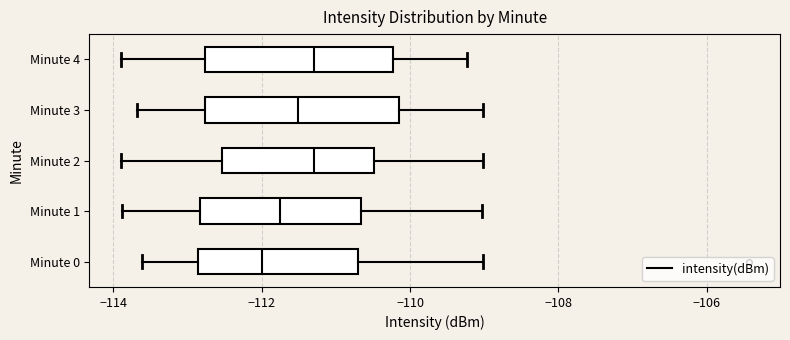

Reading bottom to top, read every box against the x-axis: the position of its median line, the range the box covers, and the ends of its whiskers. The values are not printed on the chart, so give them approximately, as read against the axis.

Minute 0: median -112.0, box -112.8 to -110.6, whiskers -113.6 to -109.0
Minute 1: median -111.8, box -112.8 to -110.6, whiskers -113.8 to -109.0
Minute 2: median -111.2, box -112.6 to -110.4, whiskers -114.0 to -109.0
Minute 3: median -111.6, box -112.8 to -110.2, whiskers -113.6 to -109.0
Minute 4: median -111.2, box -112.8 to -110.2, whiskers -114.0 to -109.2